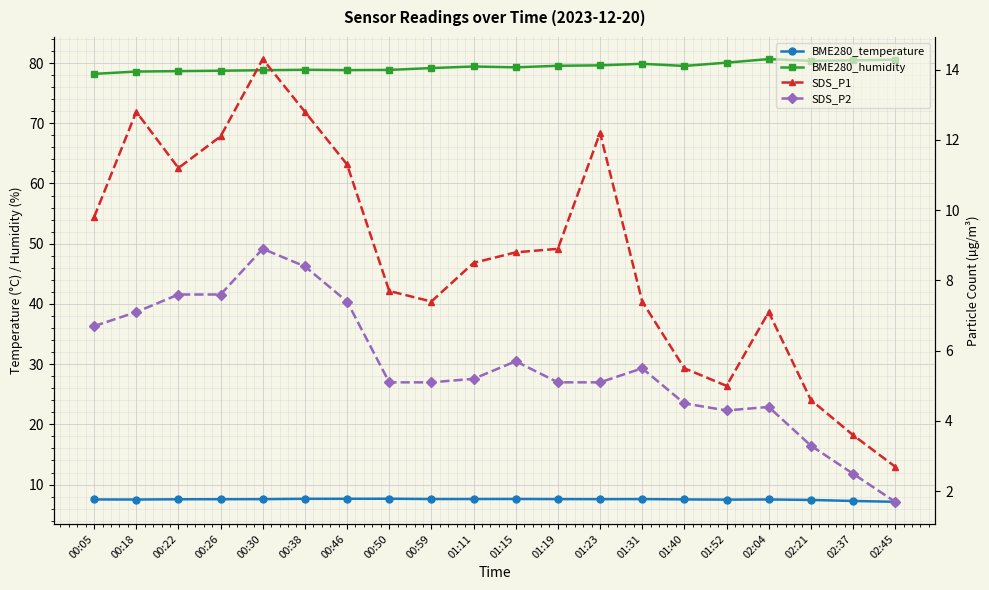

What is the difference between the BME280_humidity values at 01:15 and 00:22?

0.6